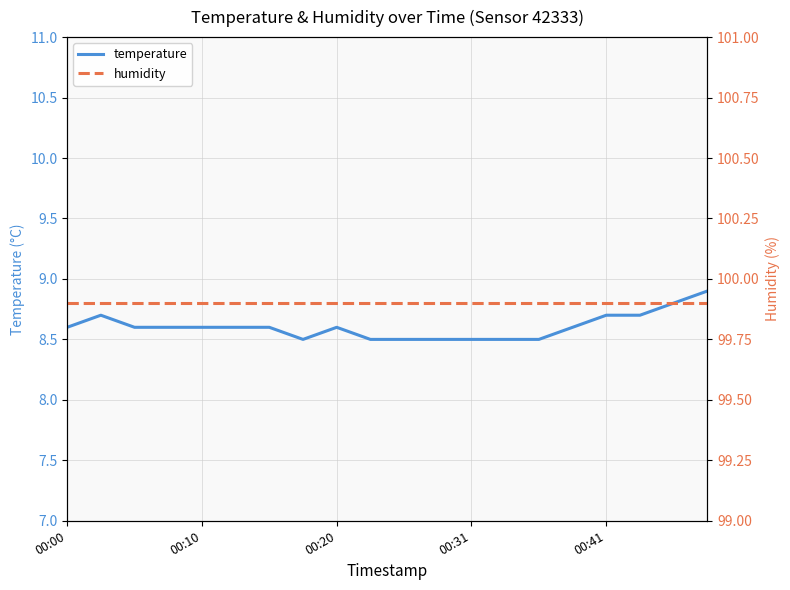

What is the spread (max minus min) of values at 17?

91.2